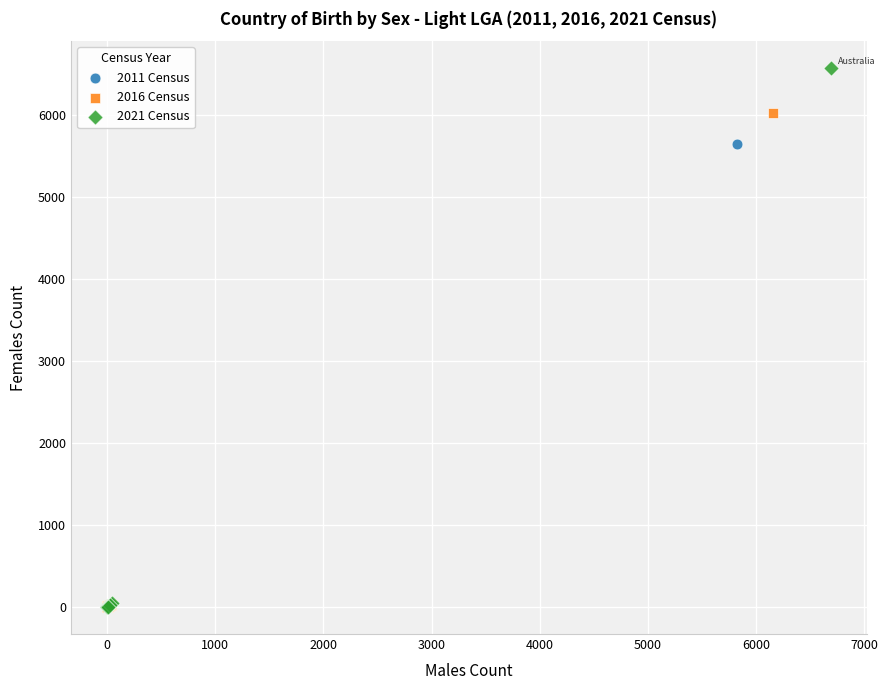

Which series reaches the maximum Y coordinate?

2021 Census